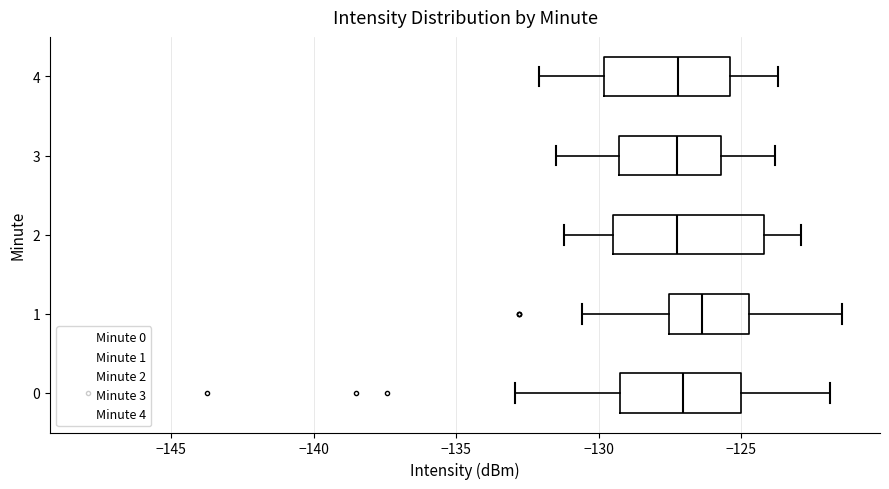

Where does the left whisker of the box at y = 4 end on the x-axis? The values are not printed on the chart, so give them approximately, as read against the axis.

-132.0